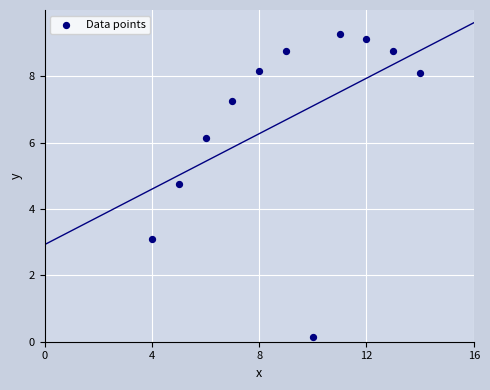

What is the range of Y values (max minus min)?

9.1